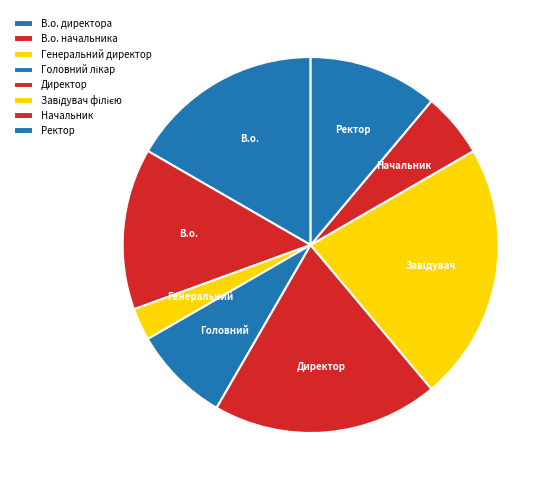

How many segments does this pie chart have?

8